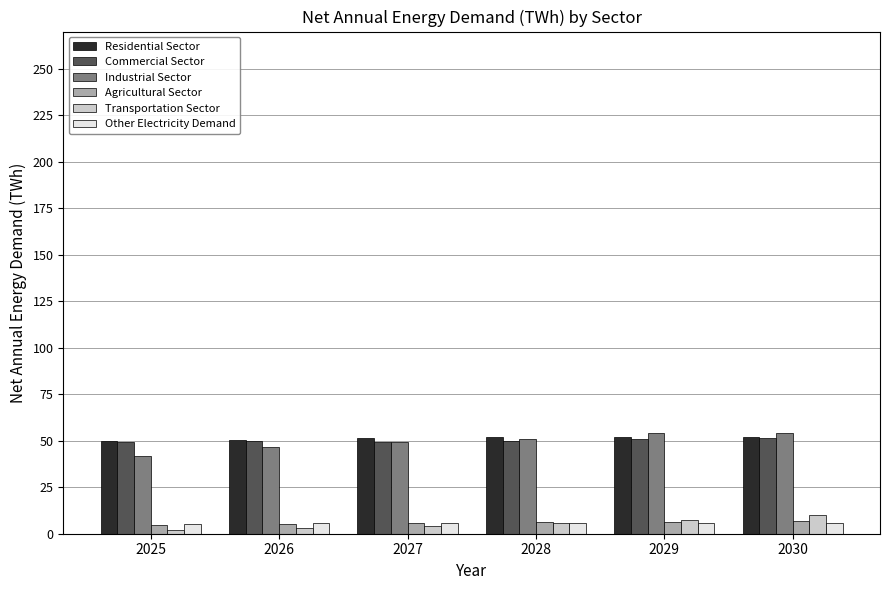

The value of Commercial Sector at 2029 is 70.3. True or false?

False